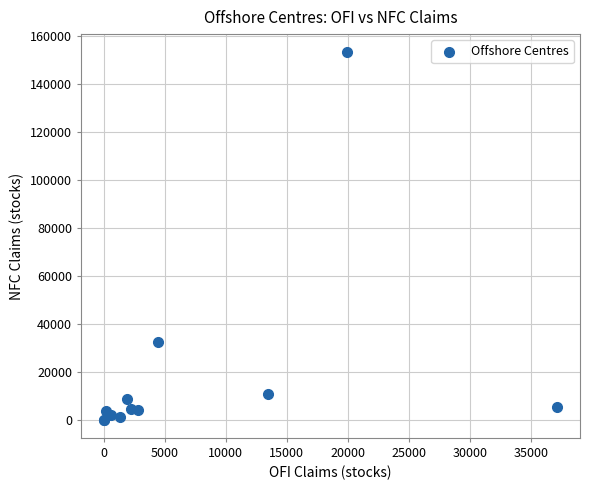

What Y value in the scatter plot is closest to 76504?

32180